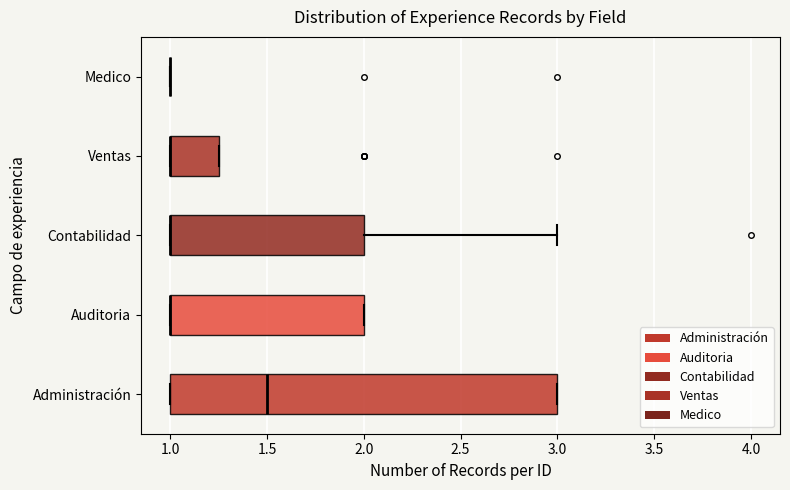

Reading bottom to top, read every box against the x-axis: the position of its median line, the range the box covers, and the ends of its whiskers. The values are not printed on the chart, so give them approximately, as read against the axis.

Administración: median 1.50, box 1.00 to 3.00, whiskers 1.00 to 3.00
Auditoria: median 1.00 (drawn on the box's left edge), box 1.00 to 2.00, whiskers 1.00 to 2.00
Contabilidad: median 1.00 (drawn on the box's left edge), box 1.00 to 2.00, whiskers 1.00 to 3.00
Ventas: median 1.00 (drawn on the box's left edge), box 1.00 to 1.25, whiskers 1.00 to 1.25
Medico: box collapsed to a line at 1.00, whiskers 1.00 to 1.00